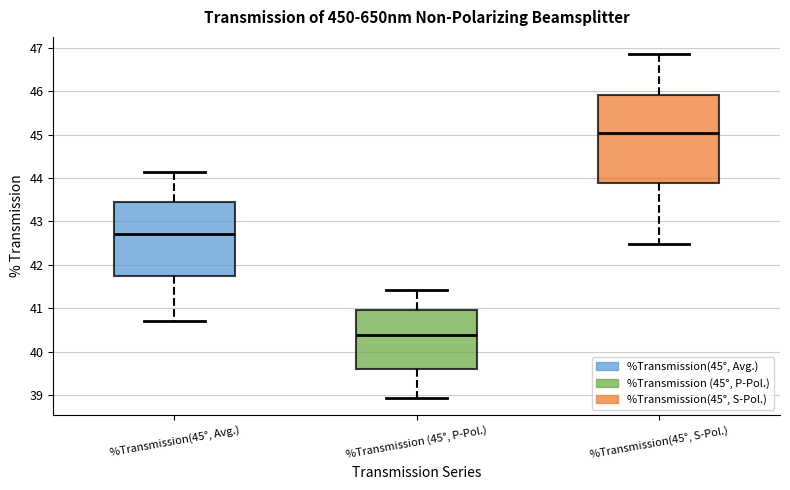

Reading left to right, transcribe this box plot: for each box, give where its median line is, the range the box spans, and where its two whiskers end, as read against the y-axis. The values are not printed on the chart, so give them approximately, as read against the axis.

%Transmission(45°, Avg.): median 42.7, box 41.8 to 43.4, whiskers 40.7 to 44.1
%Transmission (45°, P-Pol.): median 40.4, box 39.6 to 41.0, whiskers 38.9 to 41.4
%Transmission(45°, S-Pol.): median 45.0, box 43.9 to 45.9, whiskers 42.5 to 46.9